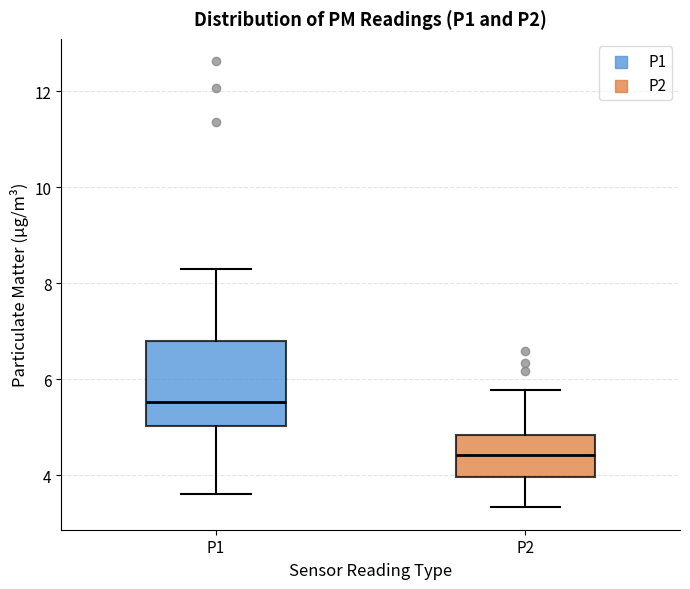

Comparing the boxes themselves (not the whiskers), which one is the tallest?

P1